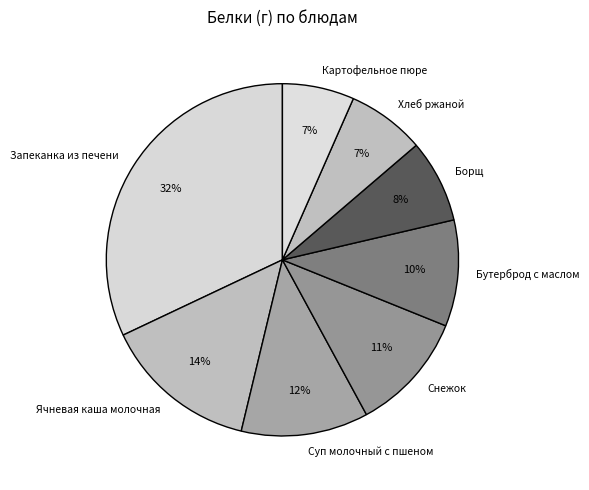

To the nearest percent, what is the average slice percentage?

12%